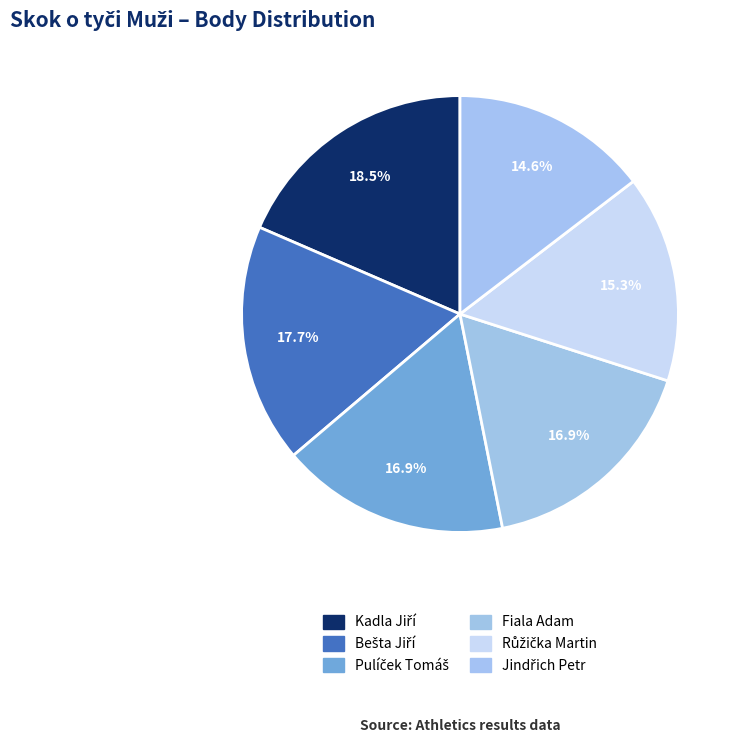

How many slices are in this pie chart?

6